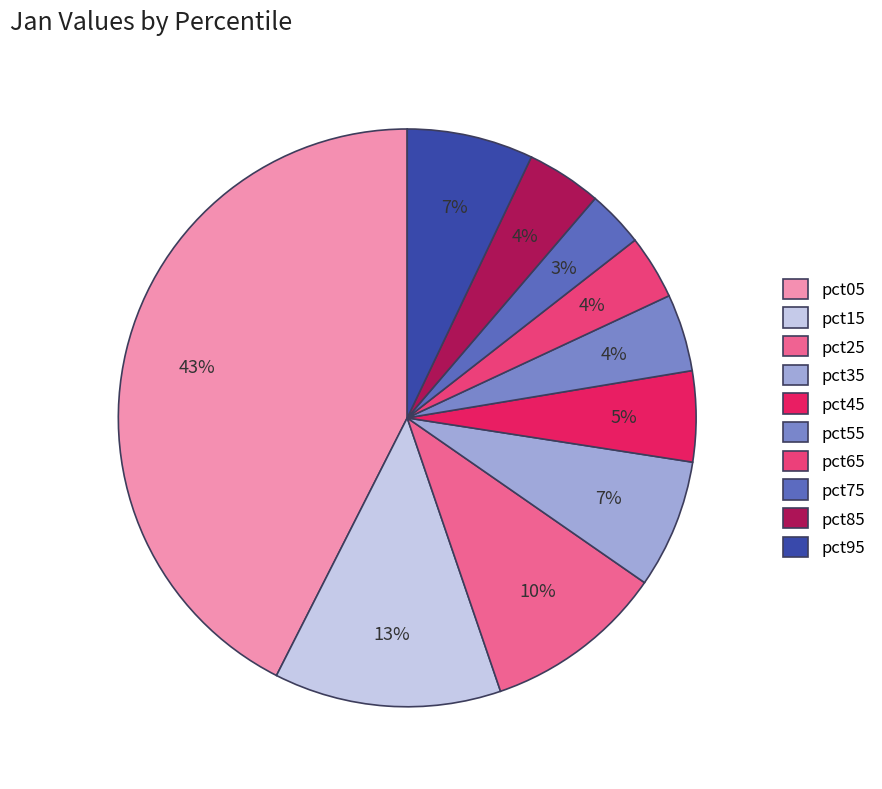

Between pct25 and pct85, which is larger?

pct25